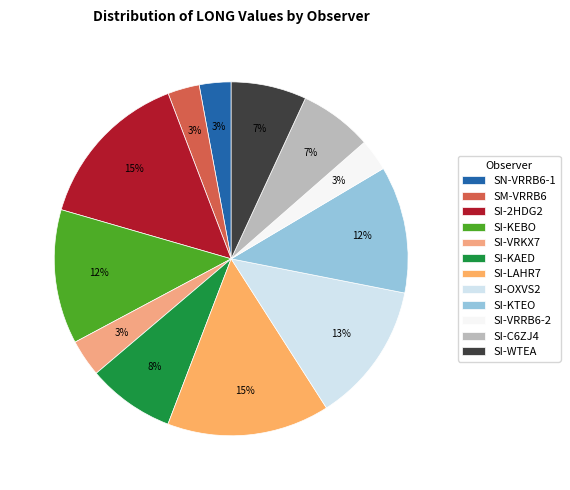

Which category has the smallest portion of the pie?

SM-VRRB6